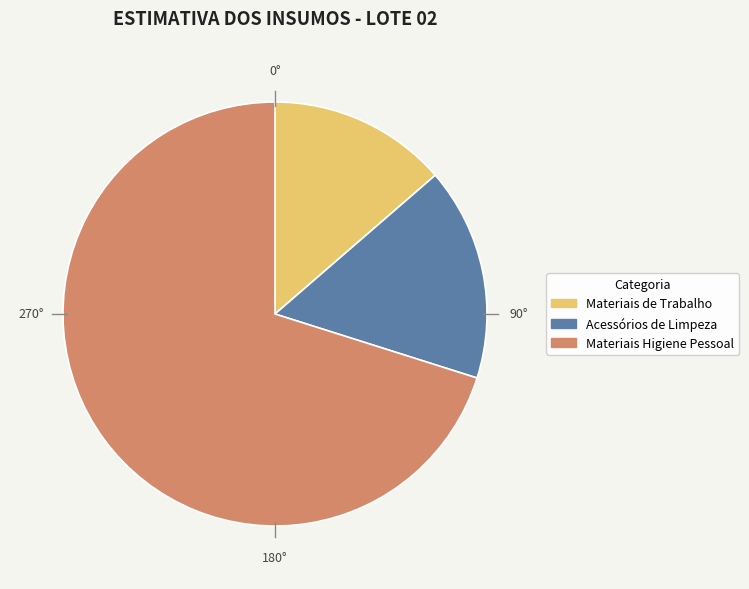

Does Materiais Higiene Pessoal account for over 50% of the chart?

Yes